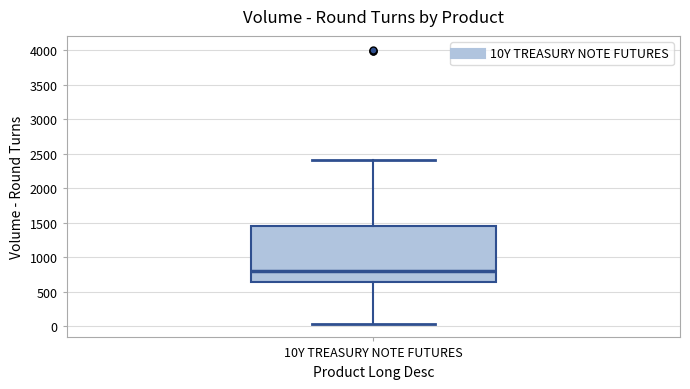

Where does the upper whisker of the box for 10Y TREASURY NOTE FUTURES end on the y-axis? The values are not printed on the chart, so give them approximately, as read against the axis.

2400